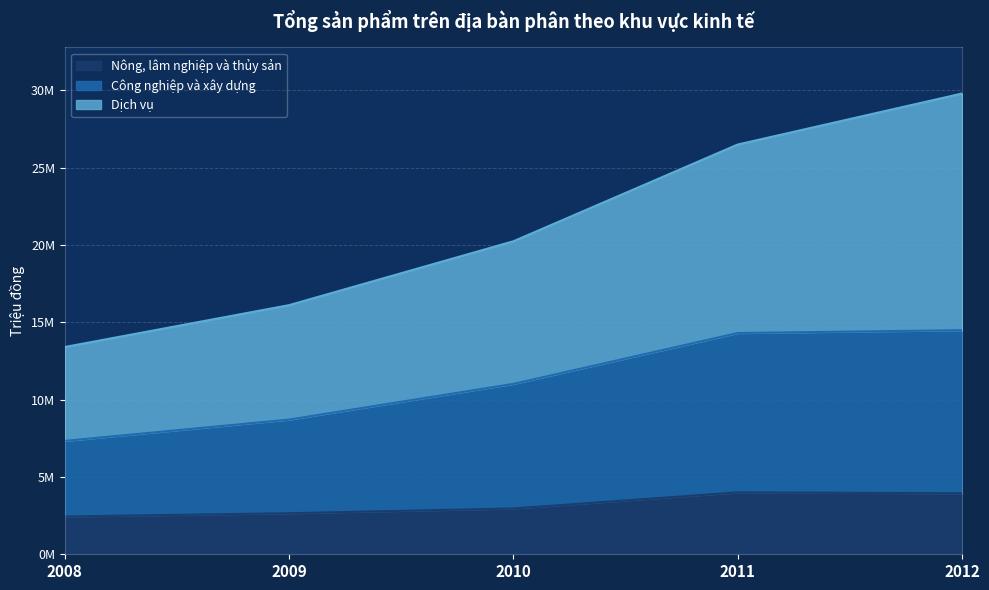

At which category is the sum across all series the highest?

2012